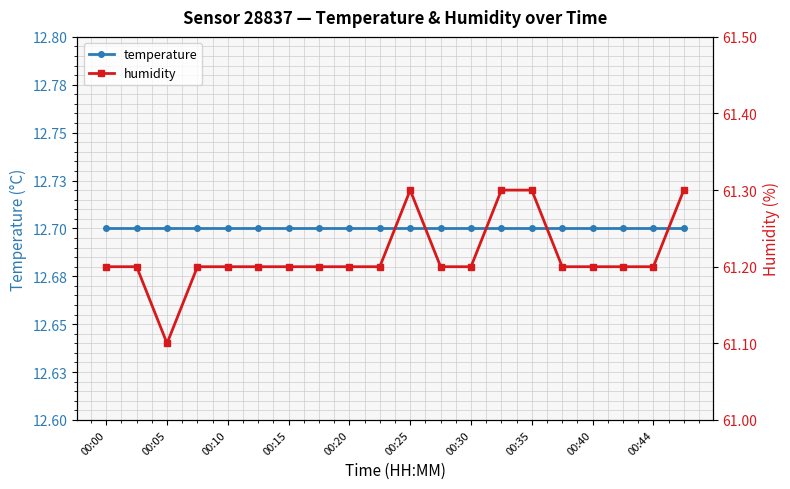

Which series changed the most between 00:40 and 15?

temperature